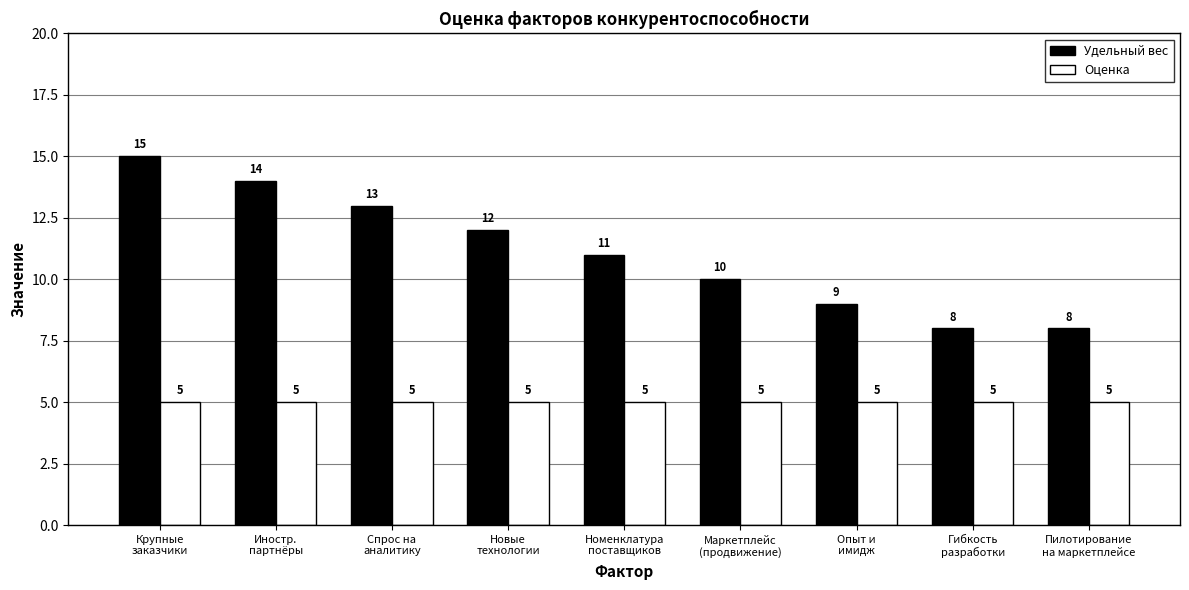

At which label does Удельный вес first exceed 11?

Крупные
заказчики